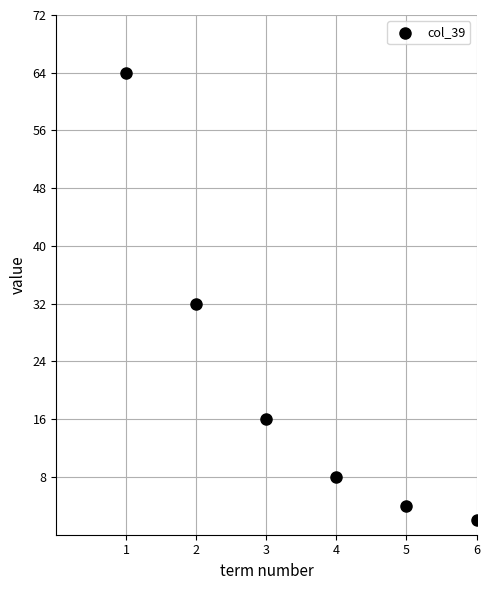

What is the average X value?

4